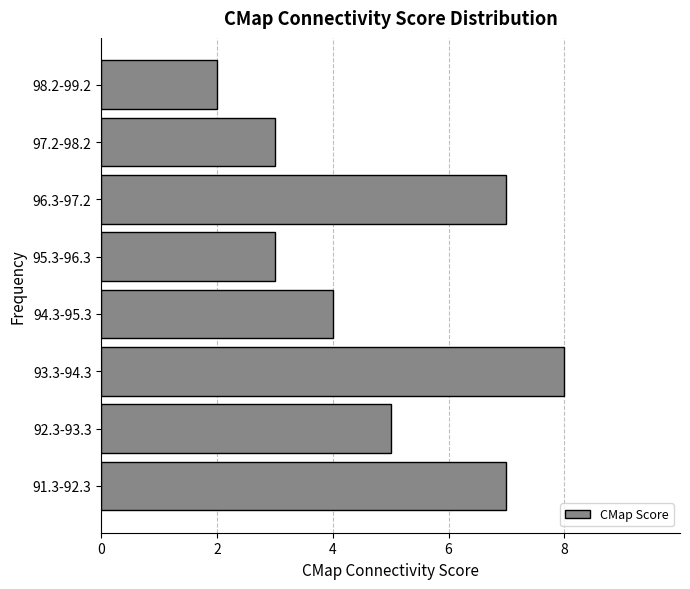

Reading top to bottom, extract all data points from this chart.

98.2-99.2=2	97.2-98.2=3	96.3-97.2=7	95.3-96.3=3	94.3-95.3=4	93.3-94.3=8	92.3-93.3=5	91.3-92.3=7